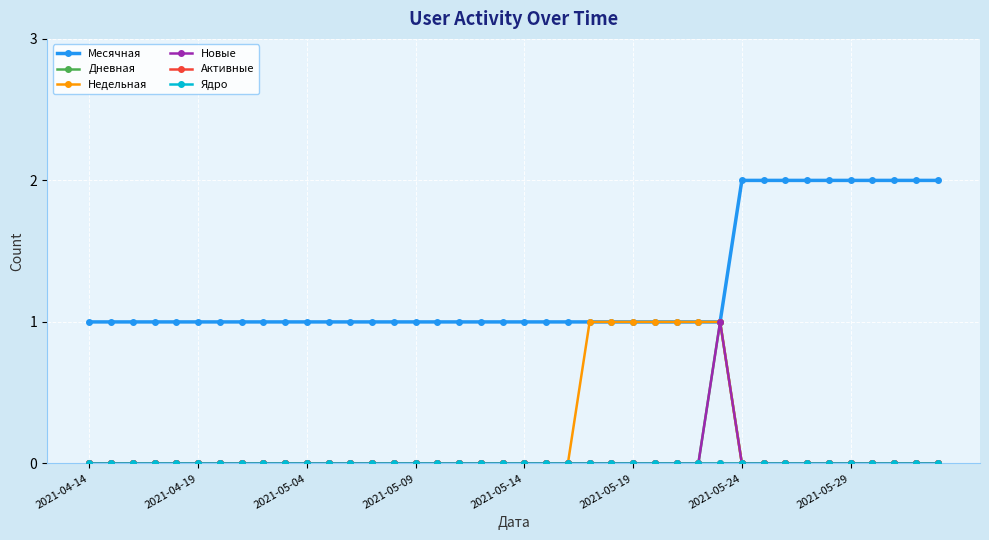

Is this an area chart (filled region under the line)?

No